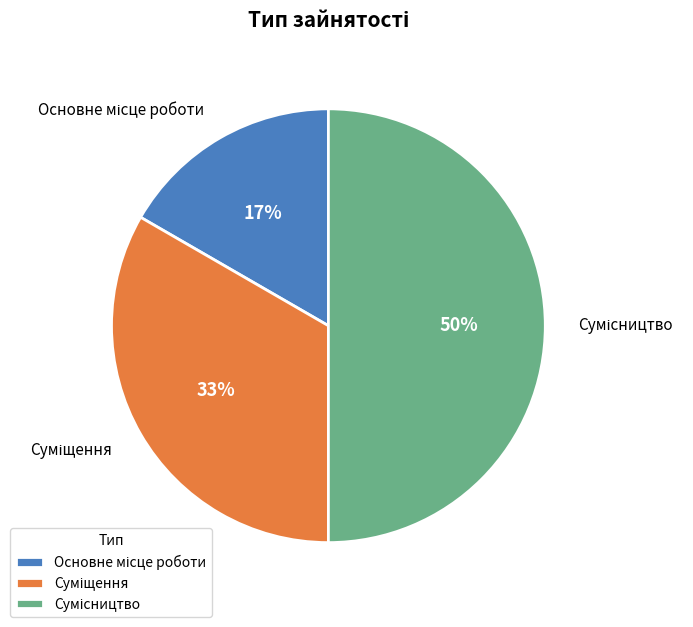

How many slices are in this pie chart?

3